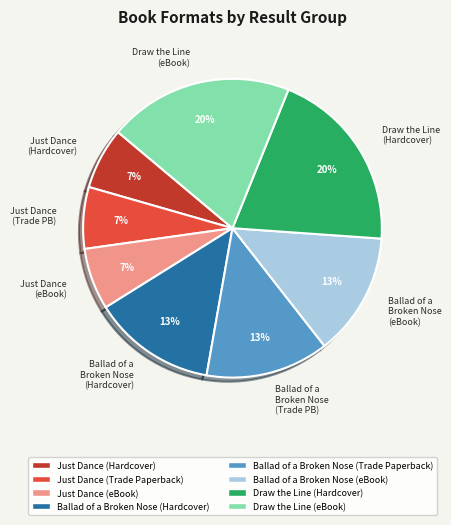

To the nearest percent, what percentage of the pie is Just Dance (Hardcover)?

7%